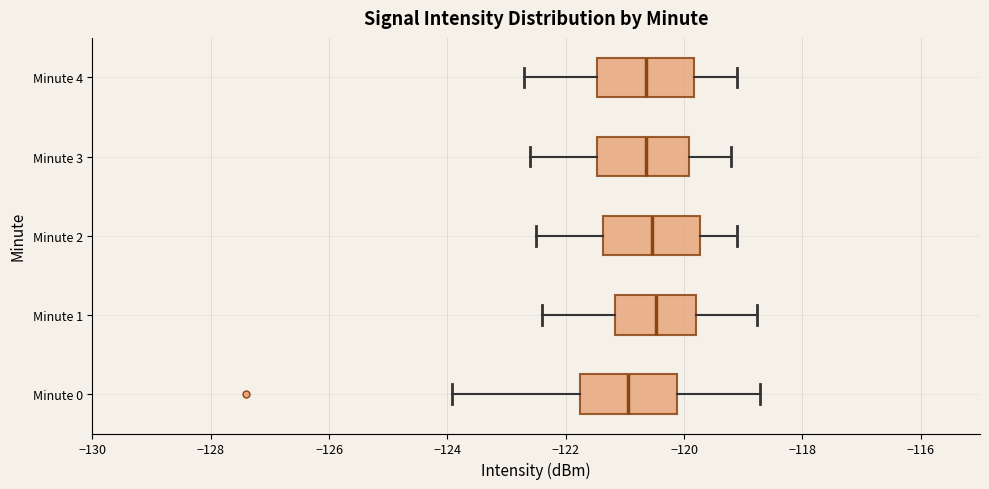

Which box has the furthest to the left median line?

Minute 0